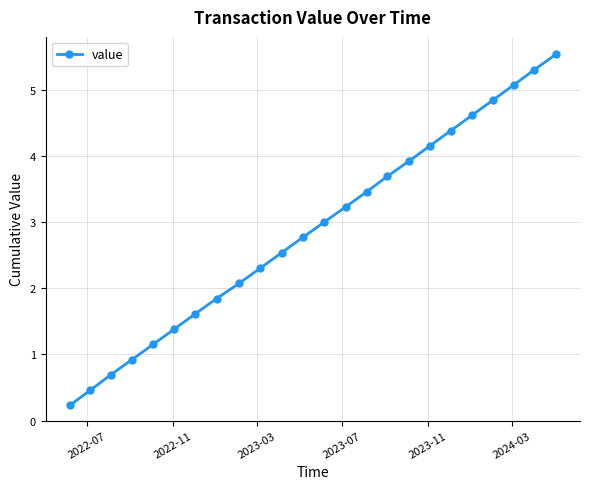

How many data points does each series have?

24